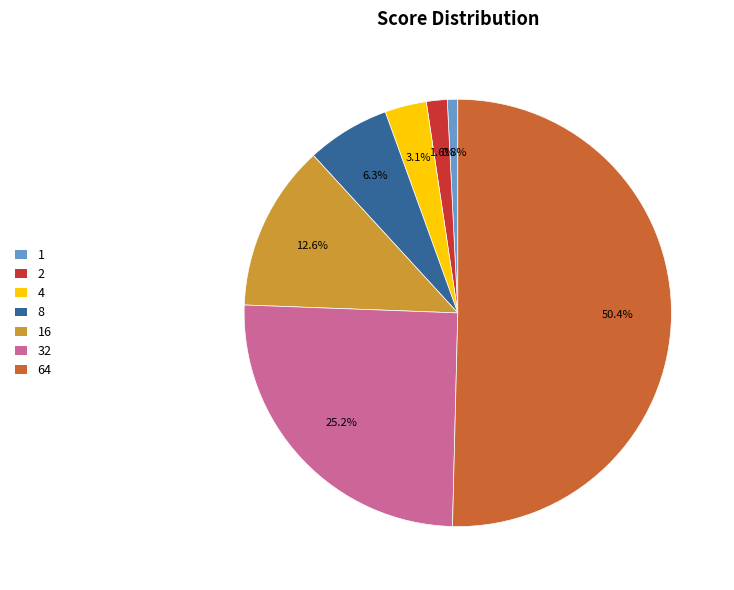

How many slices are in this pie chart?

7